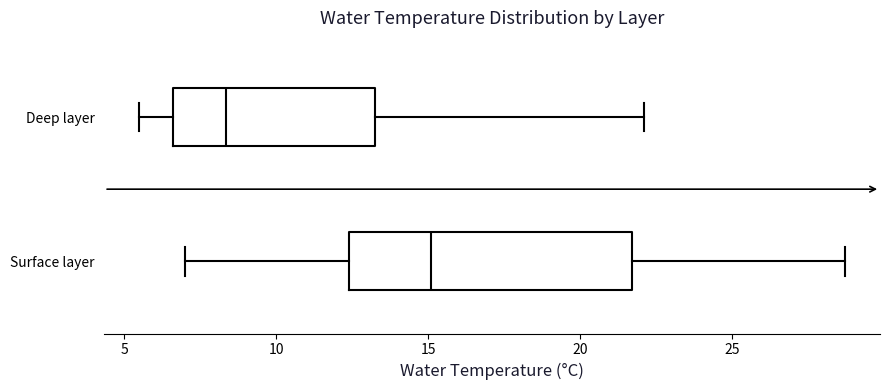

Reading bottom to top, read every box against the x-axis: the position of its median line, the range the box covers, and the ends of its whiskers. The values are not printed on the chart, so give them approximately, as read against the axis.

Surface layer: median 15.0, box 12.5 to 21.5, whiskers 7.0 to 28.5
Deep layer: median 8.5, box 6.5 to 13.5, whiskers 5.5 to 22.0